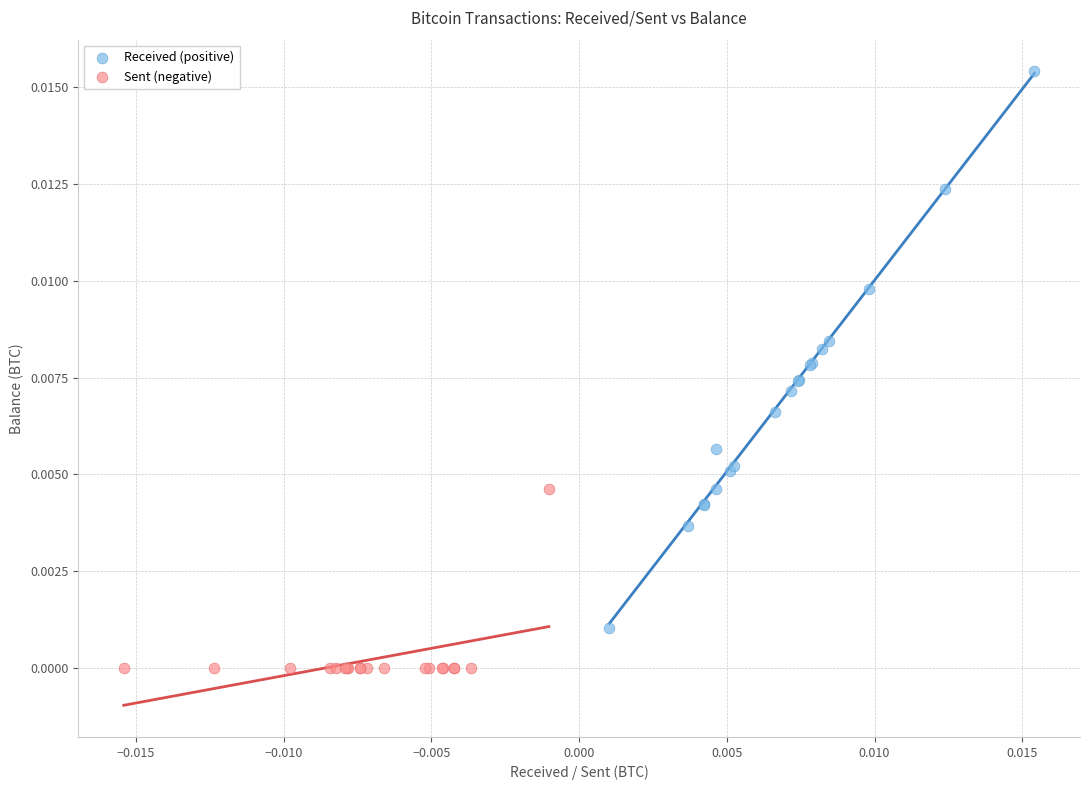

Which series has the largest Y range (max minus min)?

Received (positive)